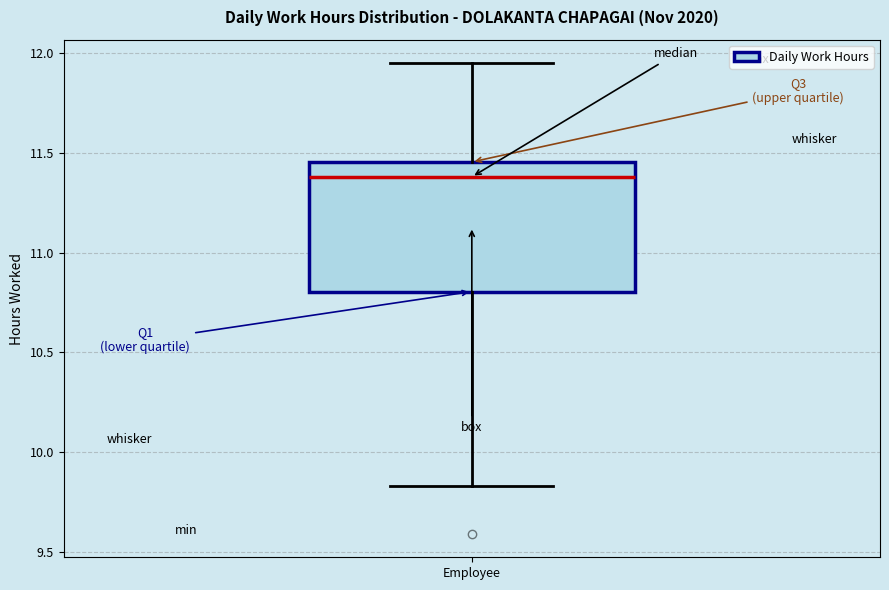

Transcribe this box plot: give where the median line is, the range the box spans, and where the two whiskers end, as read against the y-axis. The values are not printed on the chart, so give them approximately, as read against the axis.

median 11.40, box 10.80 to 11.45, whiskers 9.85 to 11.95